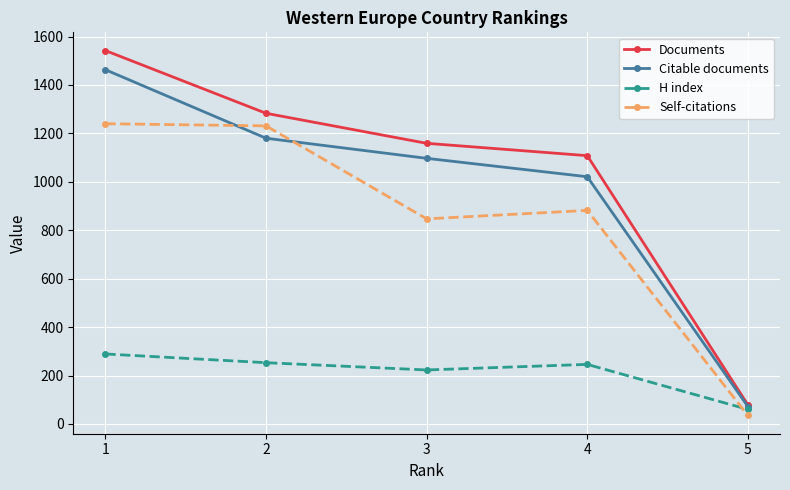

The value of Citable documents at 5 is 123. True or false?

False